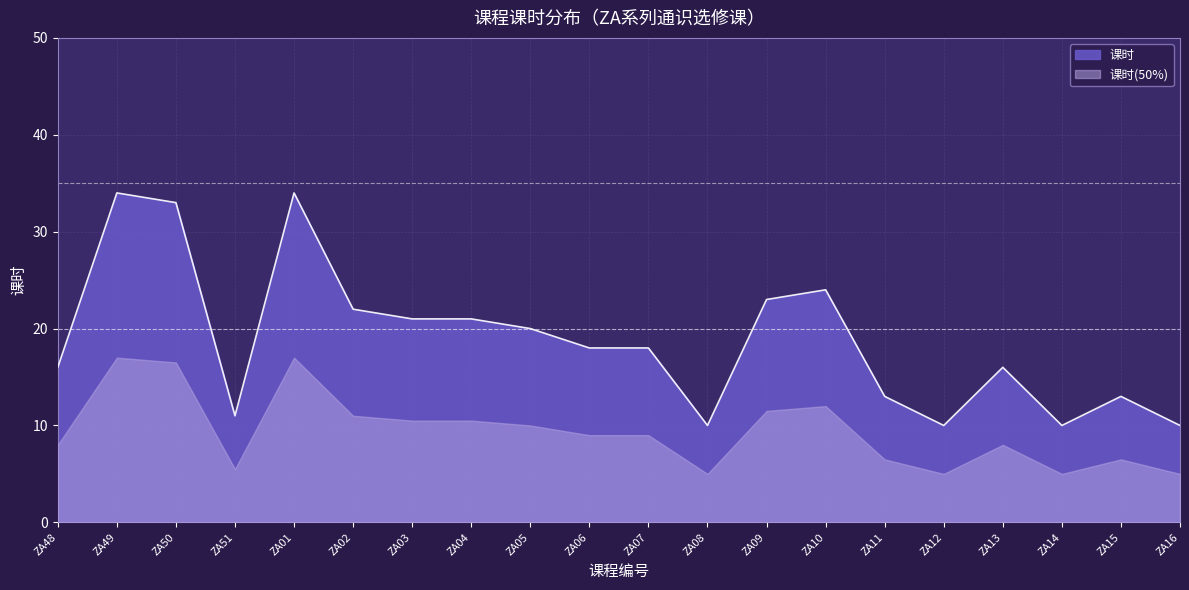

What is the label of the 13th point from the right?

ZA04